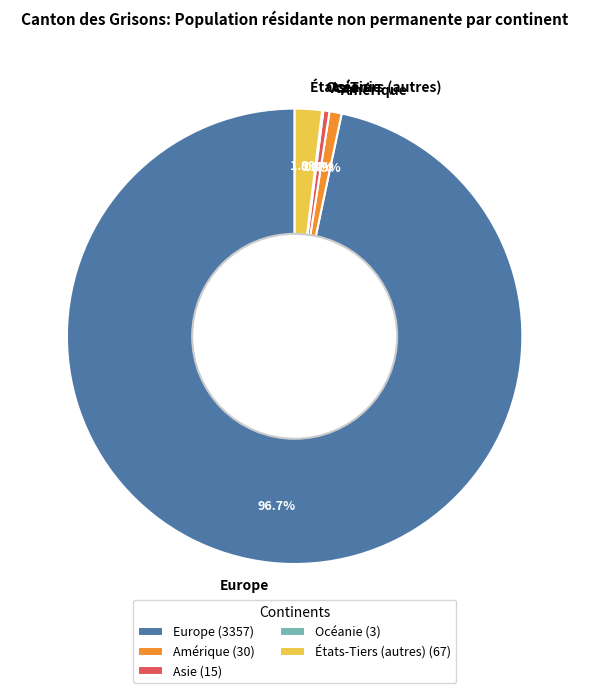

To the nearest percent, what percentage of the pie is États-Tiers (autres)?

2%